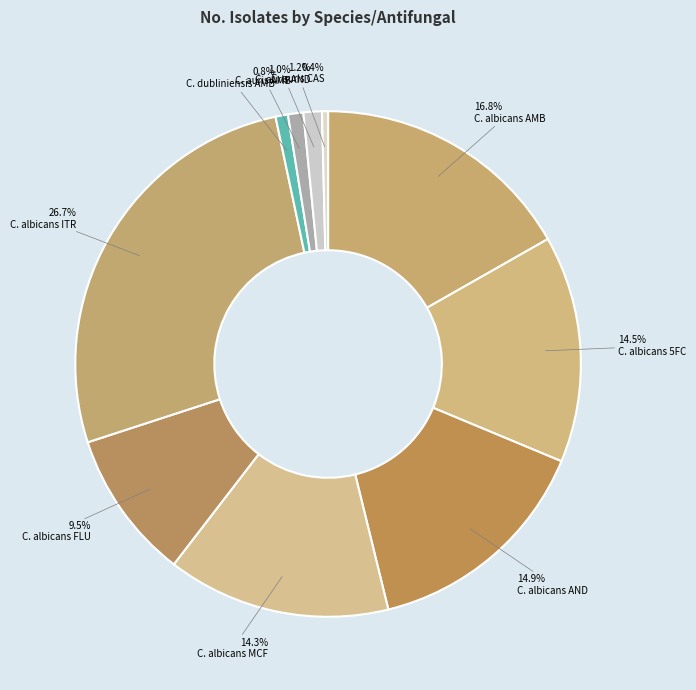

Count the number of slices in the pie.

10